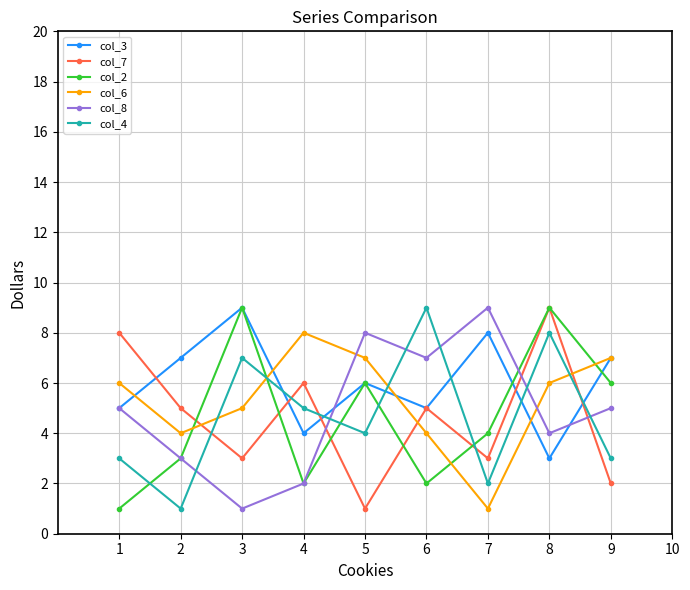

What is the value of the col_8 point at the 6th from the left?

7